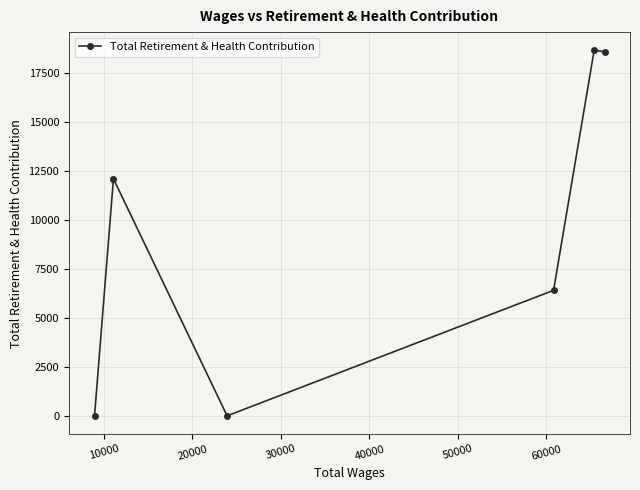

How many values are below 12118?

3